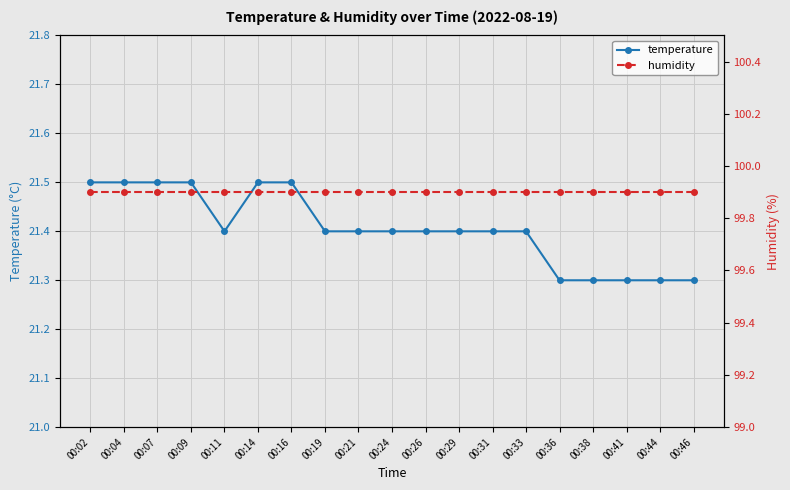

Reading left to right, transcribe all the data shown in this chart.

temperature: 21.5	21.5	21.5	21.5	21.4	21.5	21.5	21.4	21.4	21.4	21.4	21.4	21.4	21.4	21.3	21.3	21.3	21.3	21.3
humidity: 99.9	99.9	99.9	99.9	99.9	99.9	99.9	99.9	99.9	99.9	99.9	99.9	99.9	99.9	99.9	99.9	99.9	99.9	99.9